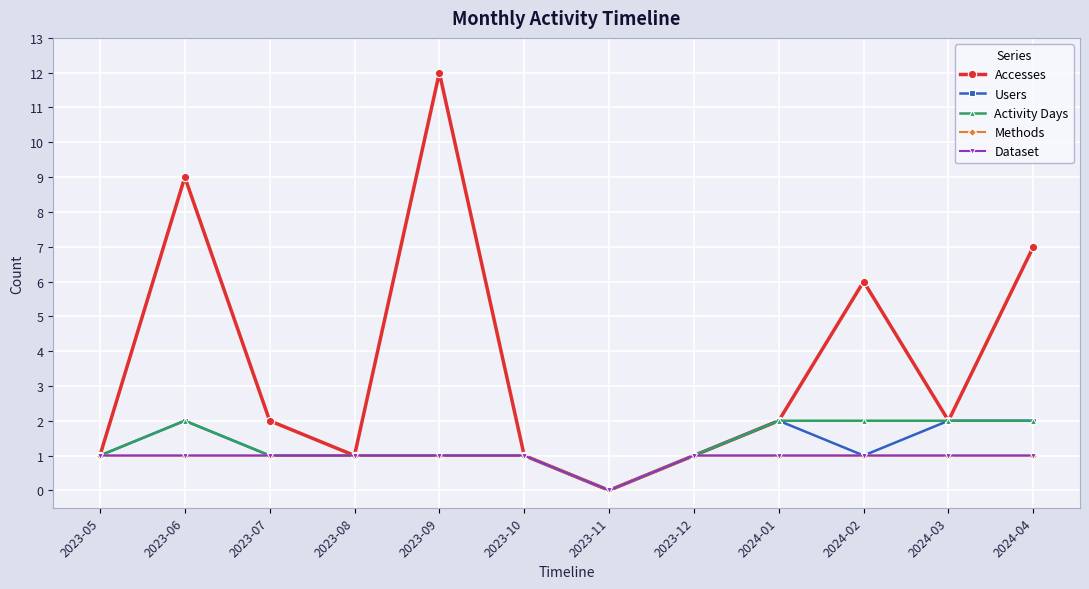

What is the value of the Methods point at the 10th from the left?

1